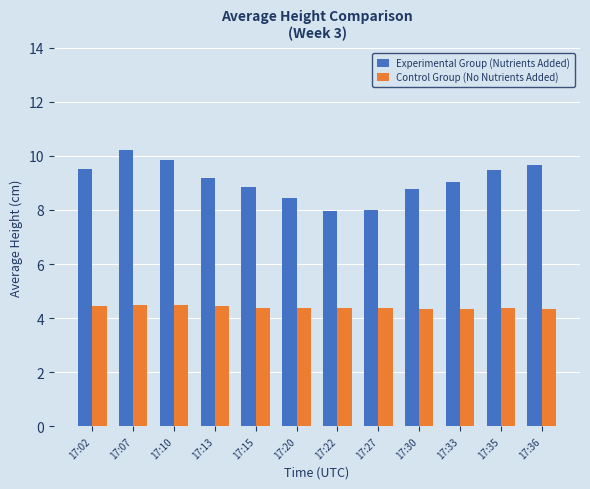

List the series in order of their peak value, highest first.

Experimental Group (Nutrients Added), Control Group (No Nutrients Added)